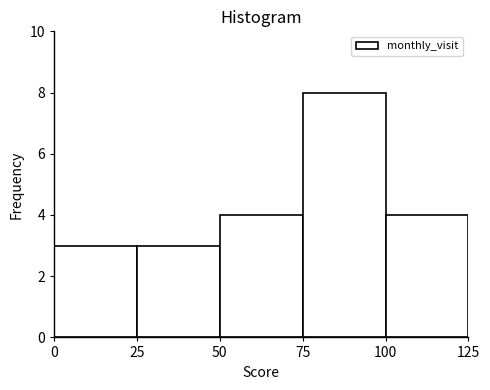

Reading left to right, transcribe this chart: for each bar, give the range it covers on the x-axis and its height. The values are not printed on the chart, so give them approximately, as read against the axis.

0 to 25: 3
25 to 50: 3
50 to 75: 4
75 to 100: 8
100 to 125: 4